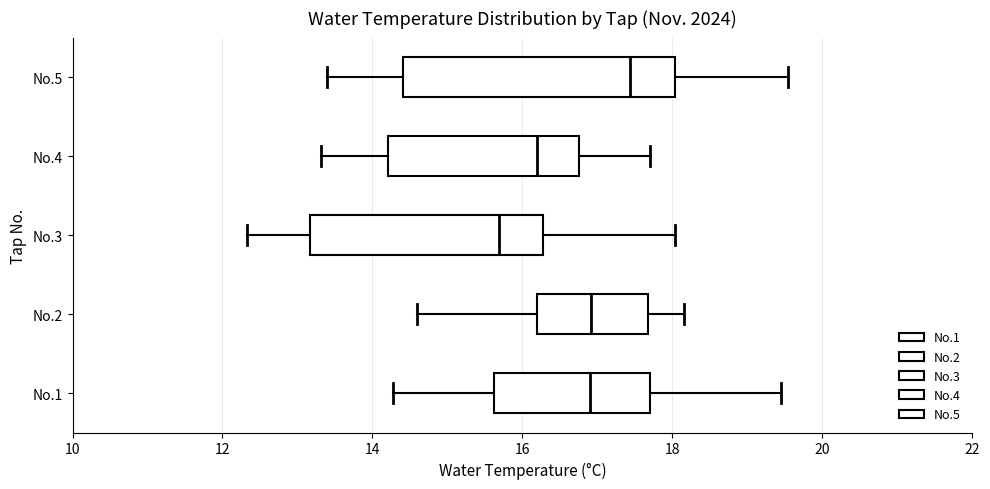

Reading bottom to top, transcribe this box plot: for each box, give where its median line is, the range the box spans, and where its two whiskers end, as read against the x-axis. The values are not printed on the chart, so give them approximately, as read against the axis.

No.1: median 17.0, box 15.6 to 17.6, whiskers 14.2 to 19.4
No.2: median 17.0, box 16.2 to 17.6, whiskers 14.6 to 18.2
No.3: median 15.6, box 13.2 to 16.2, whiskers 12.4 to 18.0
No.4: median 16.2, box 14.2 to 16.8, whiskers 13.4 to 17.8
No.5: median 17.4, box 14.4 to 18.0, whiskers 13.4 to 19.6